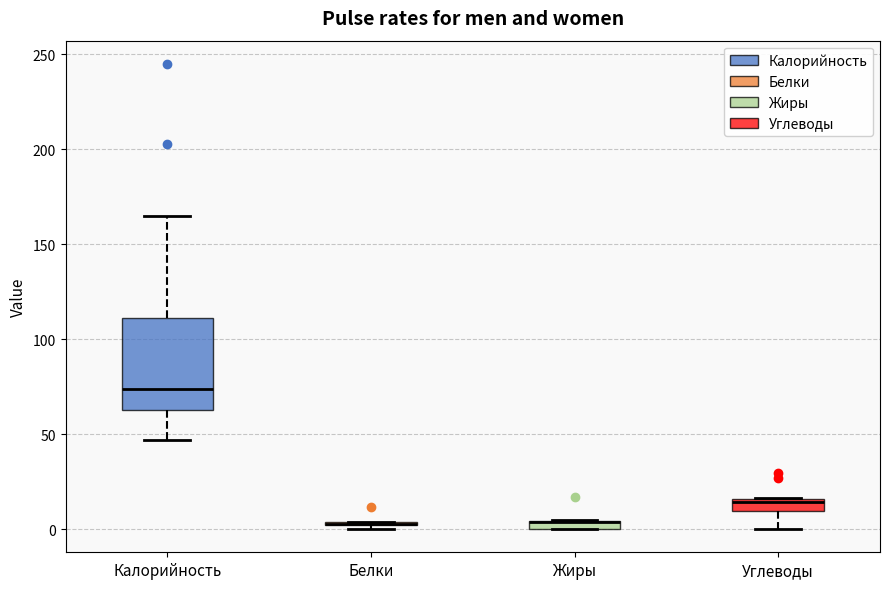

Which box is the tallest, from its lower edge to its upper edge?

Калорийность